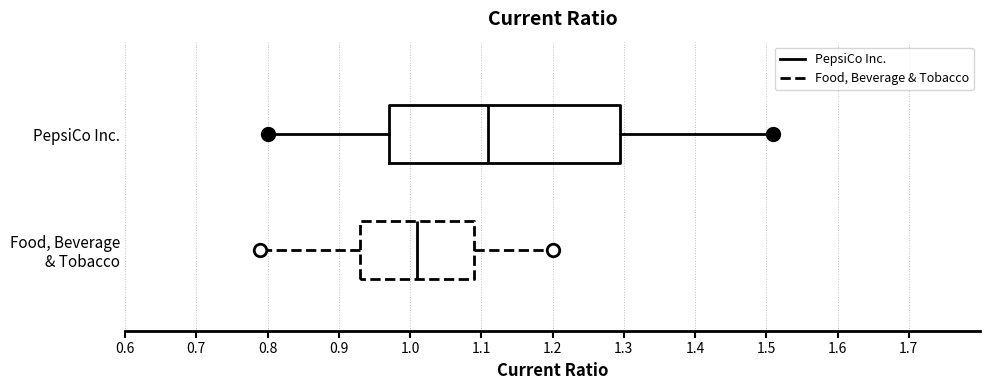

Comparing the boxes themselves (not the whiskers), which one is the widest?

PepsiCo Inc.